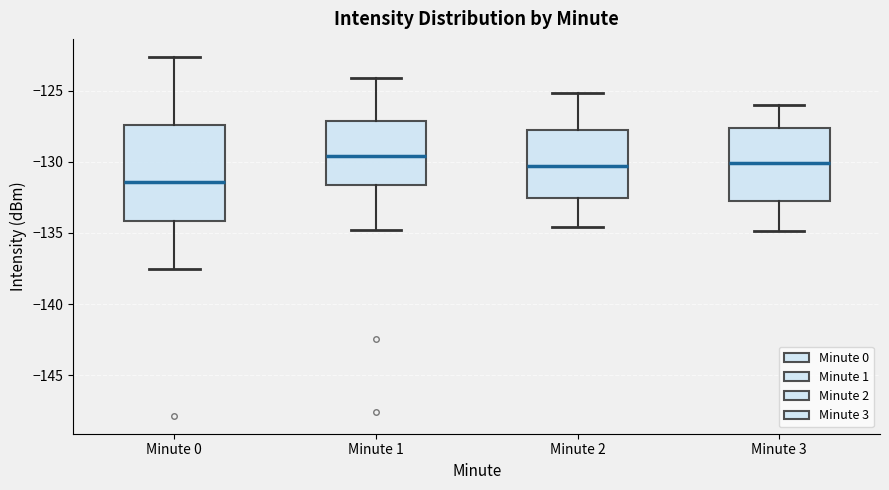

Comparing the boxes themselves (not the whiskers), which one is the tallest?

Minute 0